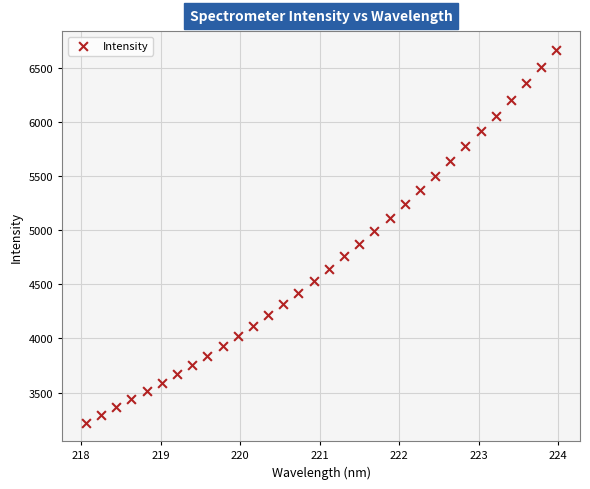

What is the range of Y values (max minus min)?

3440.7